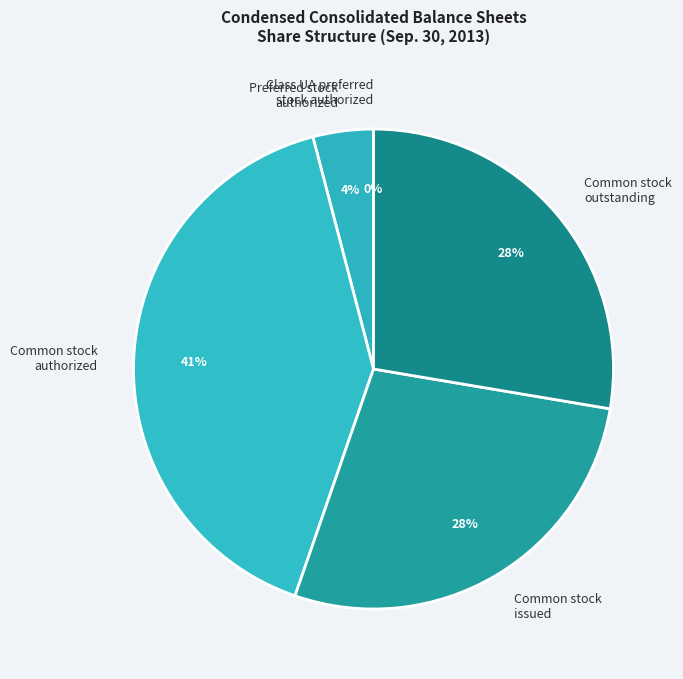

Does any single category account for the majority?

No